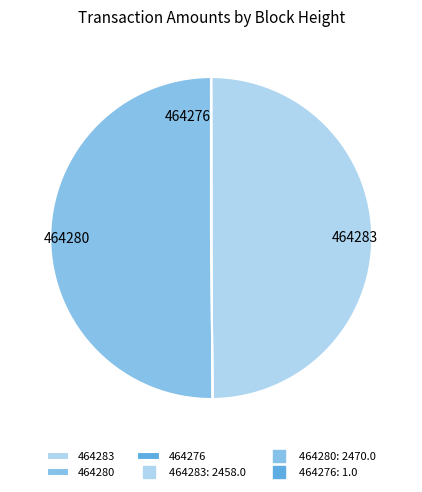

Approximately how many times larger is the value at 464280 compared to 464283?

1.0